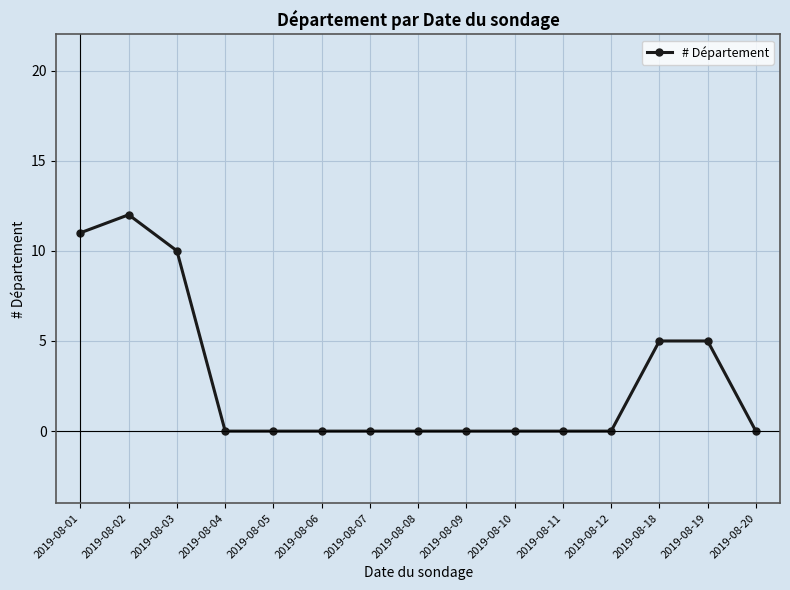

At which category does the chart reach its peak across all series?

2019-08-02